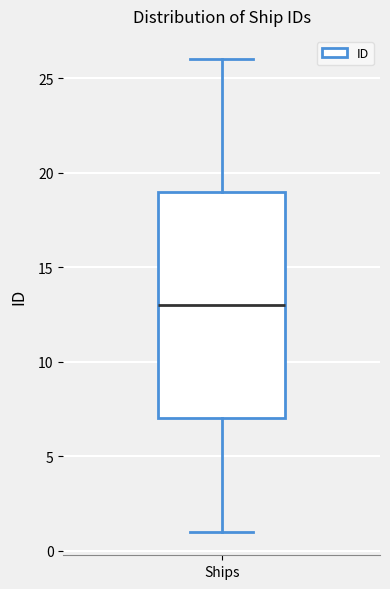

Read this box plot against the y-axis: the position of the median line, the range covered by the box, and the ends of both whiskers. The values are not printed on the chart, so give them approximately, as read against the axis.

median 13, box 7 to 19, whiskers 1 to 26